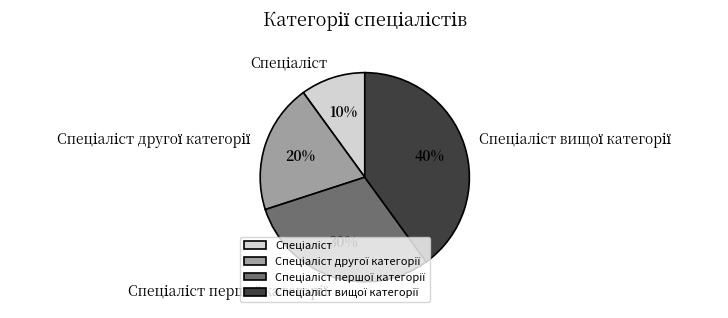

Is there a majority slice in this chart?

No